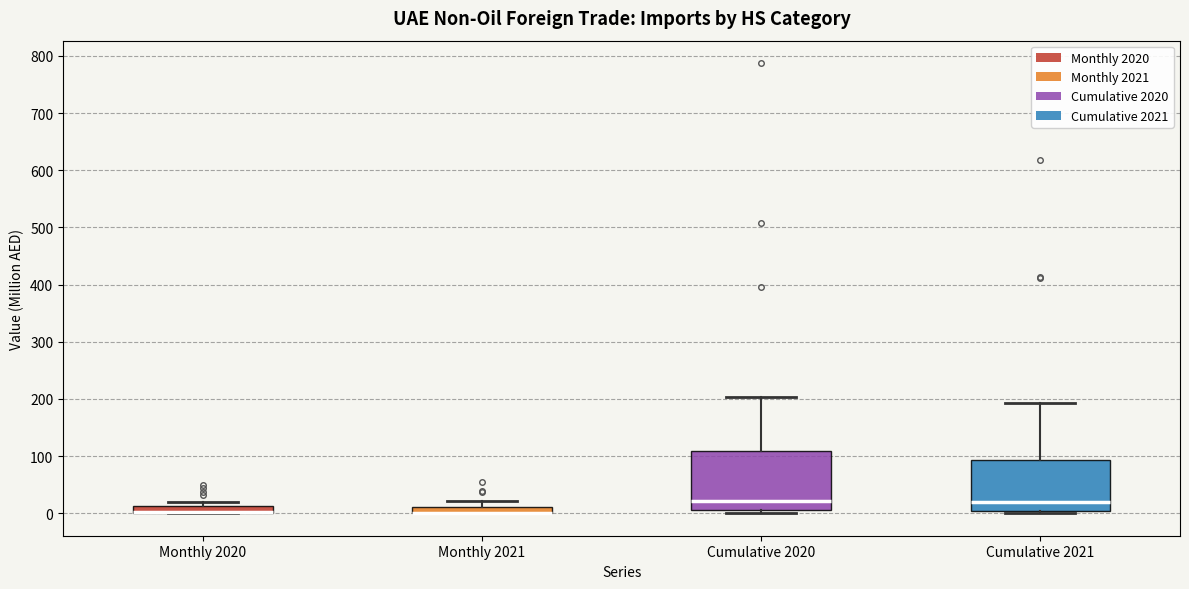

Where is the lower edge of the box for Monthly 2021 on the y-axis? The values are not printed on the chart, so give them approximately, as read against the axis.

0